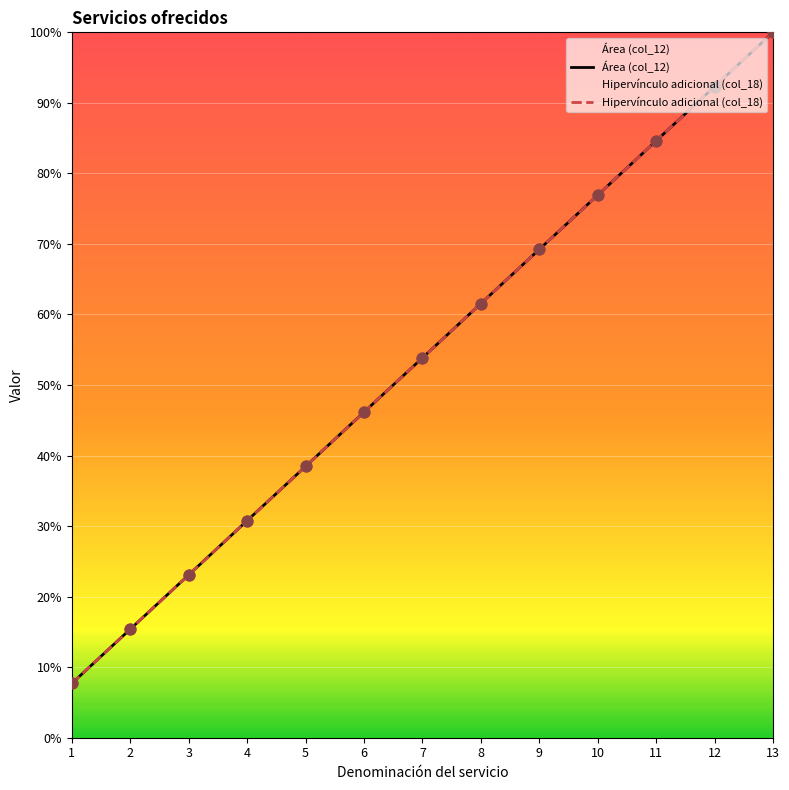

Which series reaches the minimum Y coordinate?

Área (col_12)